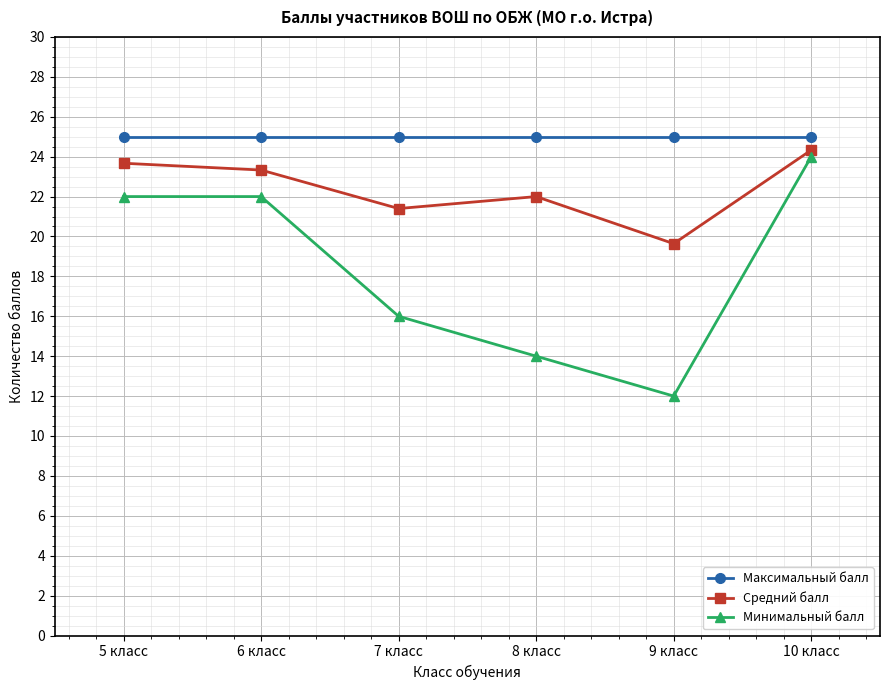

Which series has the widest spread of values?

Минимальный балл